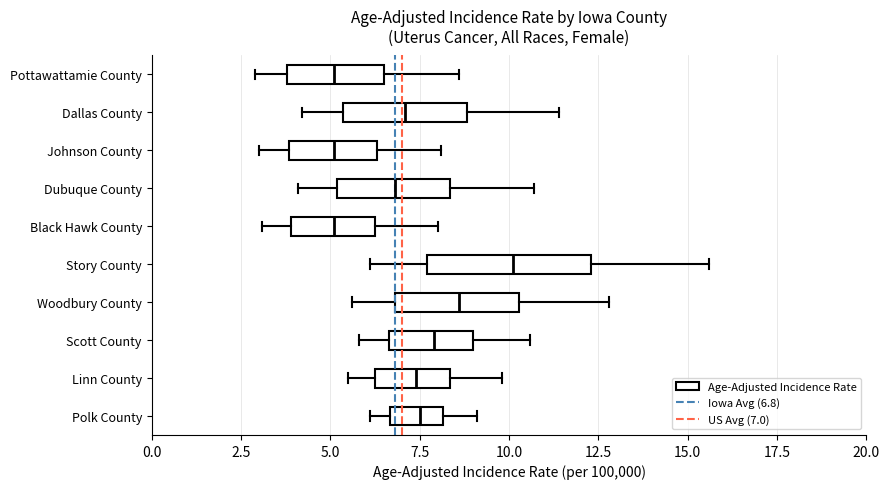

Where is the right edge of the box for Linn County on the x-axis? The values are not printed on the chart, so give them approximately, as read against the axis.

8.5